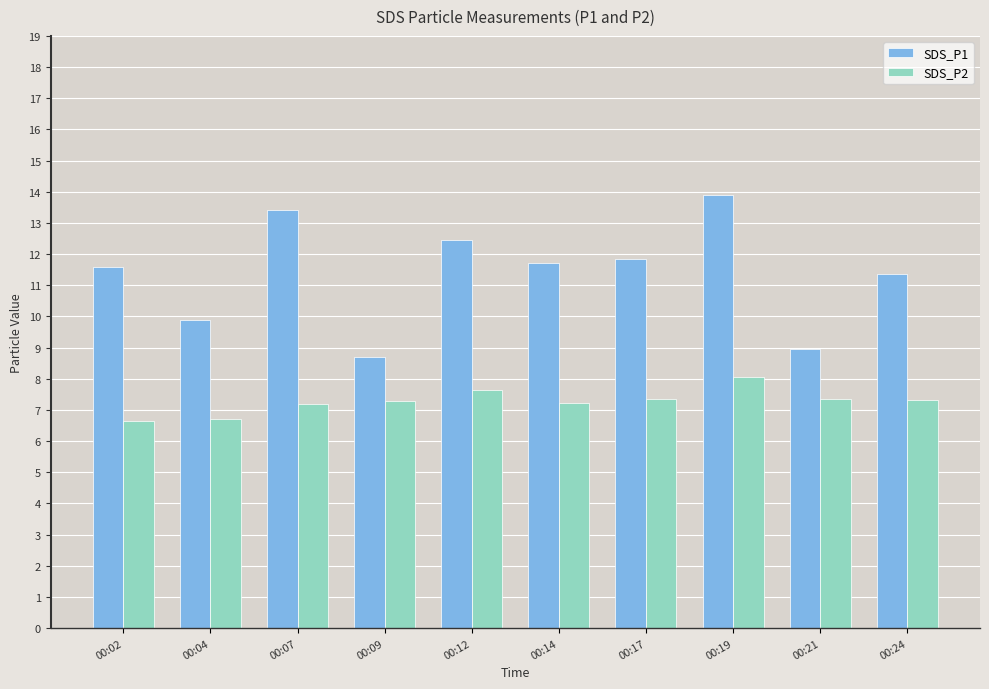

What is the maximum value shown in the chart?

13.9